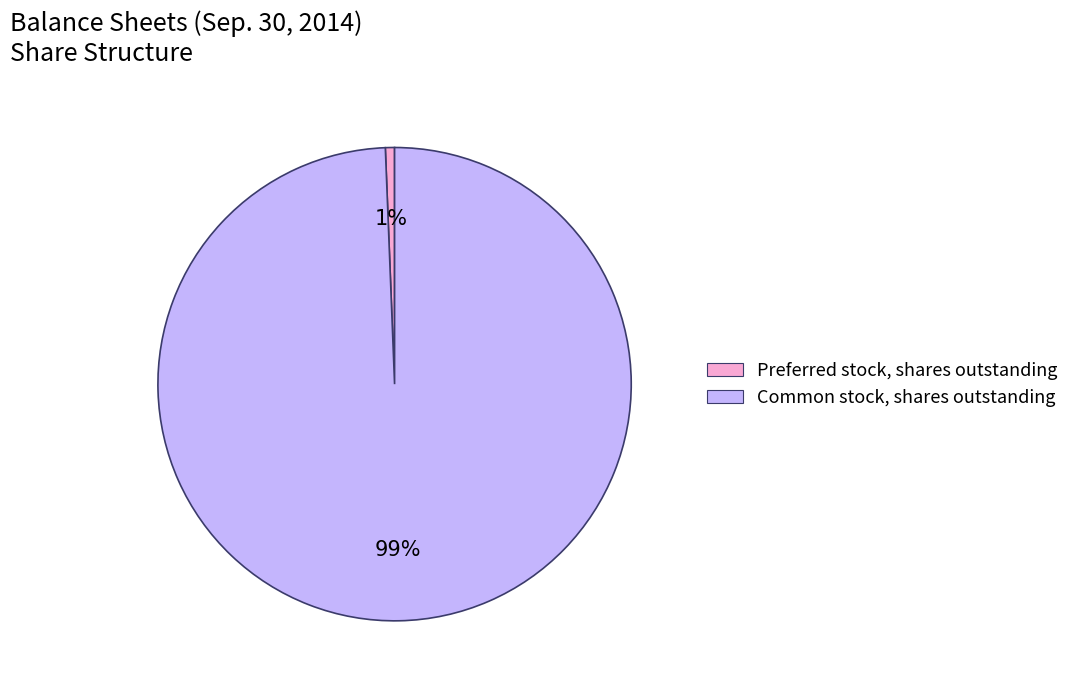

Which category has the smallest portion of the pie?

Preferred stock, shares outstanding